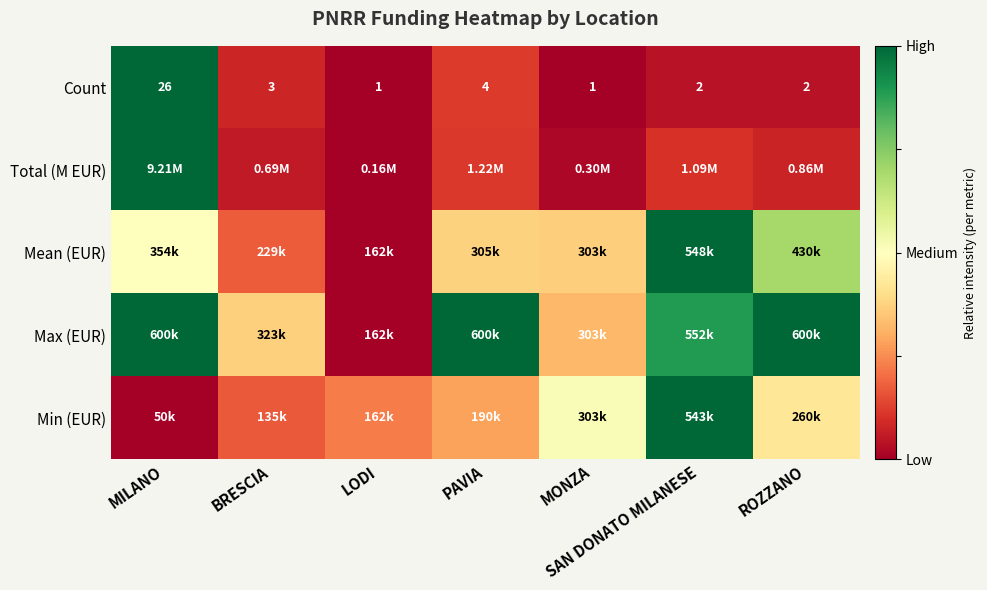

At which label does Count first exceed 2?

MILANO